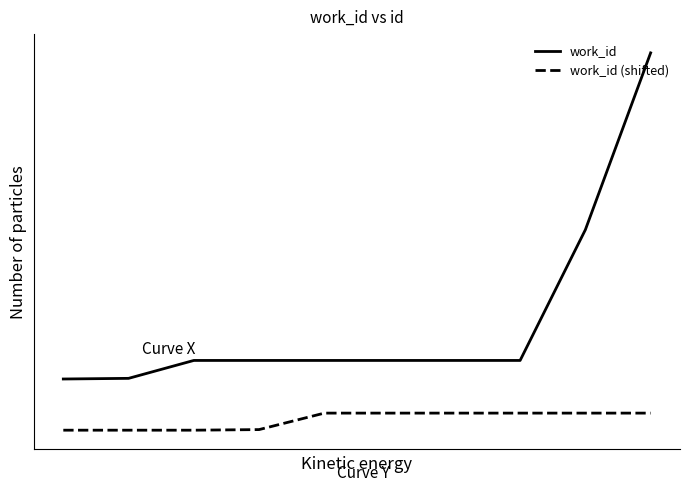

At how many categories does at least one series exceed 5313?

8